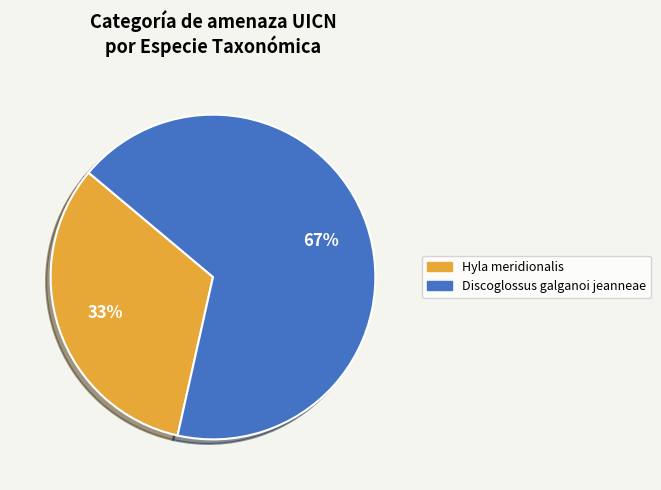

To the nearest percent, what is the average slice percentage?

50%